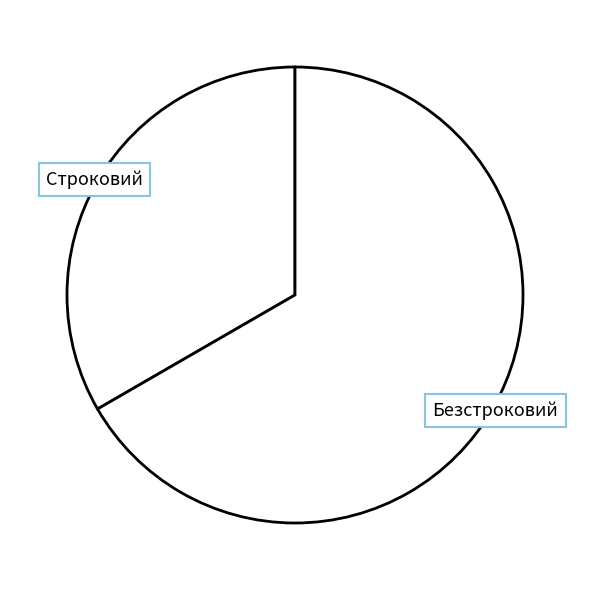

Which has a higher value, Безстроковий or Строковий?

Безстроковий